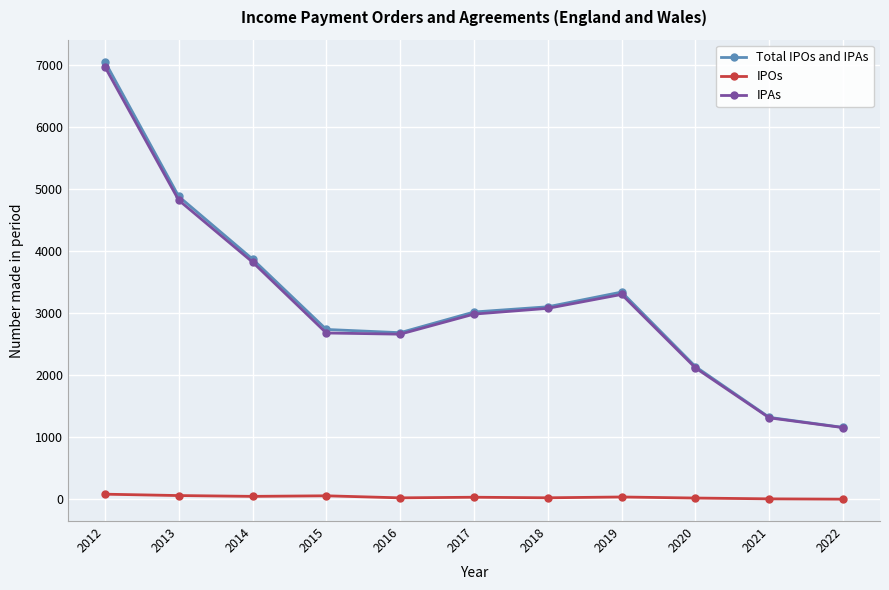

What is the minimum value for IPAs?

1155